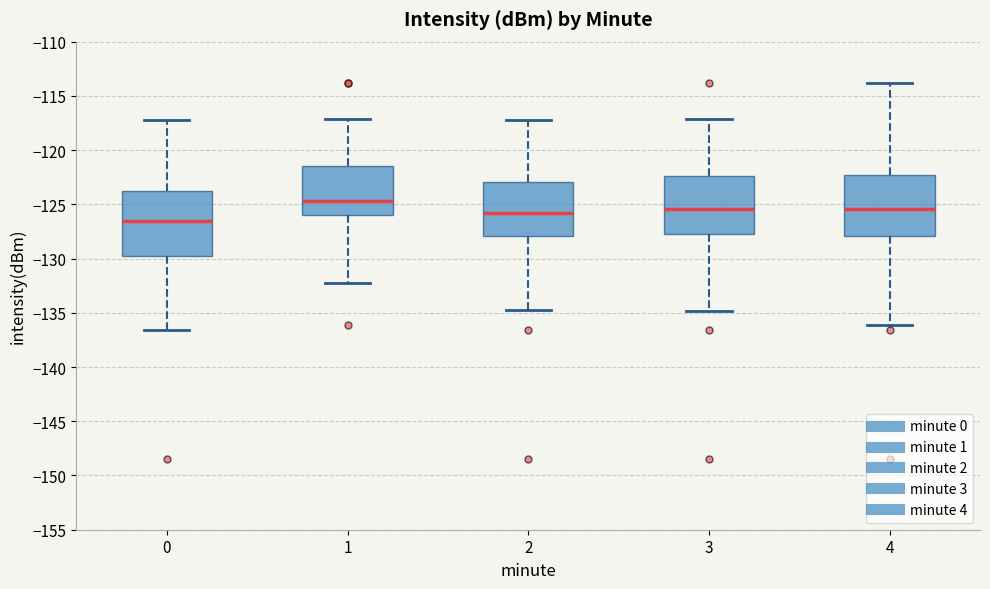

Reading left to right, transcribe this box plot: for each box, give where its median line is, the range the box spans, and where its two whiskers end, as read against the y-axis. The values are not printed on the chart, so give them approximately, as read against the axis.

0: median -126.5, box -129.5 to -124.0, whiskers -136.5 to -117.5
1: median -124.5, box -126.0 to -121.5, whiskers -132.5 to -117.0
2: median -126.0, box -128.0 to -123.0, whiskers -134.5 to -117.5
3: median -125.5, box -127.5 to -122.5, whiskers -135.0 to -117.0
4: median -125.5, box -128.0 to -122.5, whiskers -136.0 to -114.0